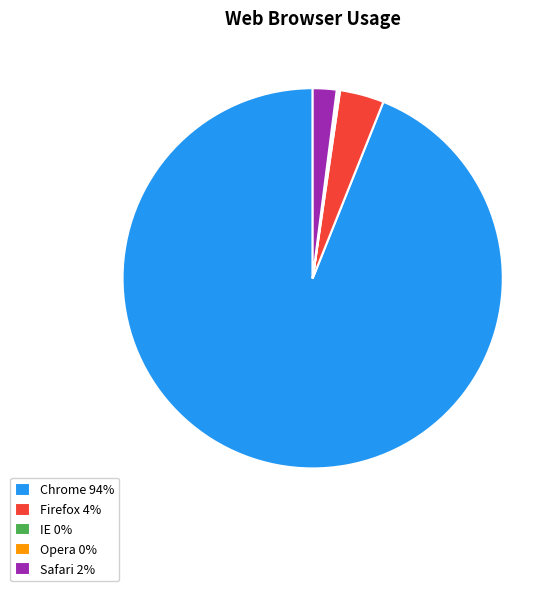

Is there any slice that represents more than half of the pie?

Yes